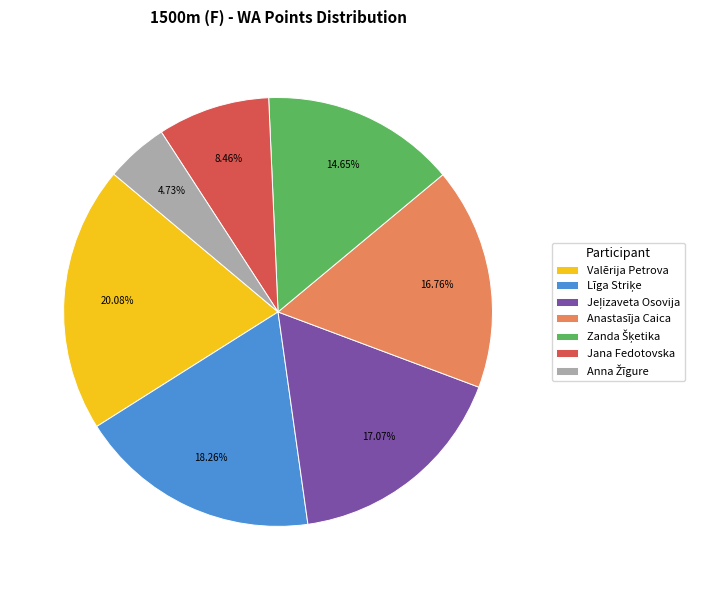

Which category has the biggest portion of the pie?

Valērija Petrova